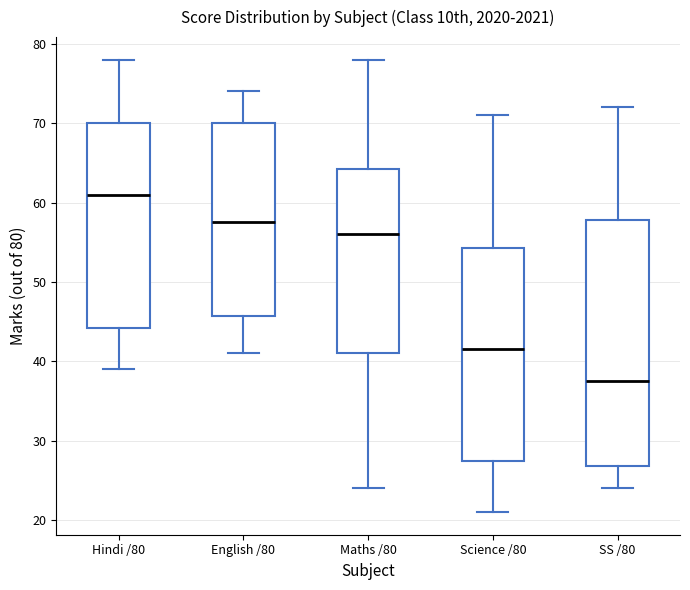

Which box is the tallest, from its lower edge to its upper edge?

SS /80